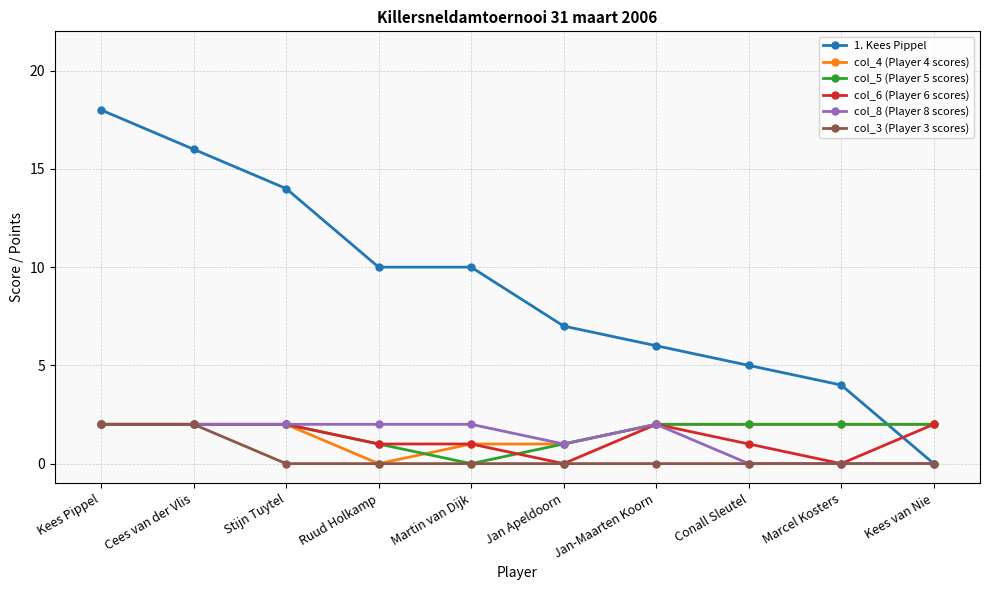

Reading left to right, list all the values displayed in this chart.

1. Kees Pippel: Kees Pippel=18	Cees van der Vlis=16	Stijn Tuytel=14	Ruud Holkamp=10	Martin van Dijk=10	Jan Apeldoorn=7	Jan-Maarten Koorn=6	Conall Sleutel=5	Marcel Kosters=4	Kees van Nie=0
col_4 (Player 4 scores): Kees Pippel=2	Cees van der Vlis=2	Stijn Tuytel=2	Ruud Holkamp=0	Martin van Dijk=1	Jan Apeldoorn=1	Jan-Maarten Koorn=2	Conall Sleutel=2	Marcel Kosters=2	Kees van Nie=2
col_5 (Player 5 scores): Kees Pippel=2	Cees van der Vlis=2	Stijn Tuytel=2	Ruud Holkamp=1	Martin van Dijk=0	Jan Apeldoorn=1	Jan-Maarten Koorn=2	Conall Sleutel=2	Marcel Kosters=2	Kees van Nie=2
col_6 (Player 6 scores): Kees Pippel=2	Cees van der Vlis=2	Stijn Tuytel=2	Ruud Holkamp=1	Martin van Dijk=1	Jan Apeldoorn=0	Jan-Maarten Koorn=2	Conall Sleutel=1	Marcel Kosters=0	Kees van Nie=2
col_8 (Player 8 scores): Kees Pippel=2	Cees van der Vlis=2	Stijn Tuytel=2	Ruud Holkamp=2	Martin van Dijk=2	Jan Apeldoorn=1	Jan-Maarten Koorn=2	Conall Sleutel=0	Marcel Kosters=0	Kees van Nie=0
col_3 (Player 3 scores): Kees Pippel=2	Cees van der Vlis=2	Stijn Tuytel=0	Ruud Holkamp=0	Martin van Dijk=0	Jan Apeldoorn=0	Jan-Maarten Koorn=0	Conall Sleutel=0	Marcel Kosters=0	Kees van Nie=0